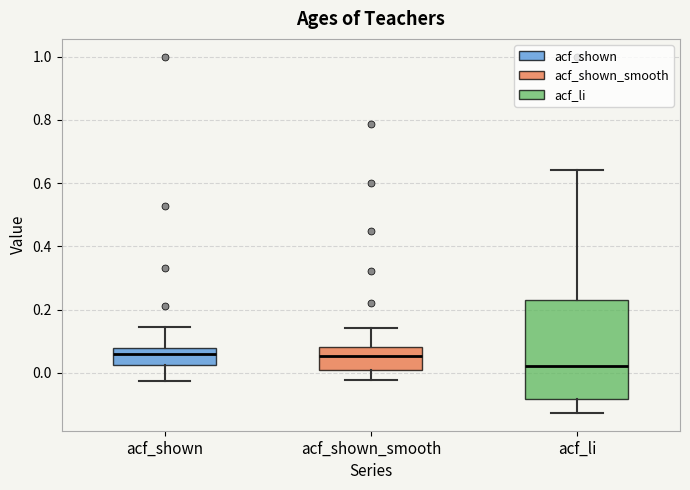

Which box is the tallest, from its lower edge to its upper edge?

acf_li